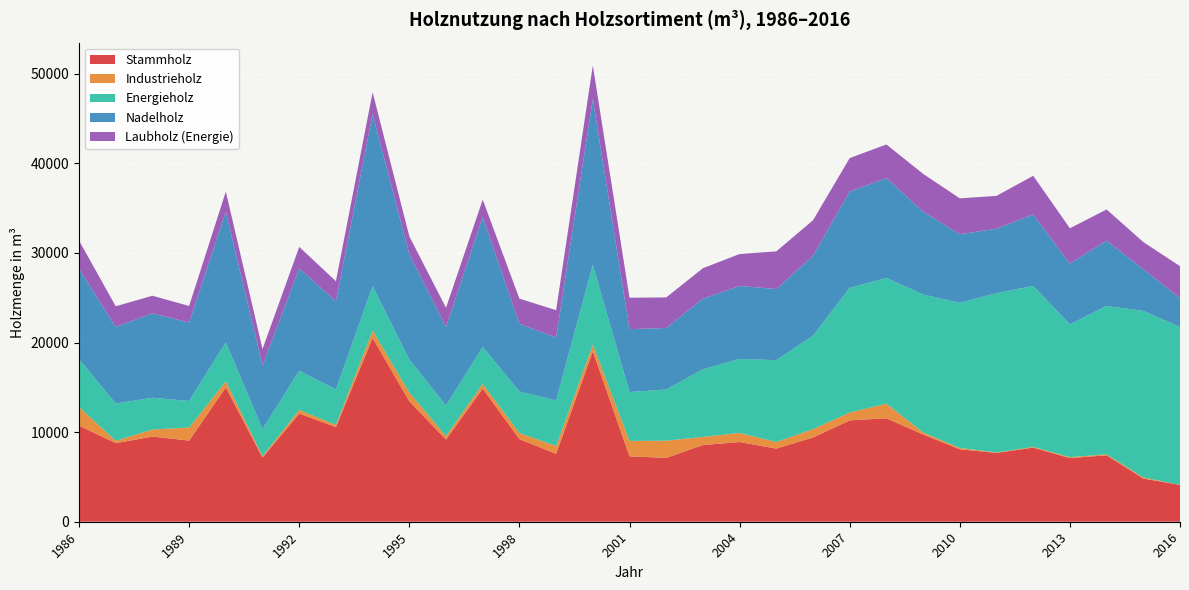

Reading right to left, list all the values displayed in this chart.

Stammholz: 2016=4109	2015=4818	2014=7417	2013=7104	2012=8272	2011=7687	2010=8086	2009=9745	2008=11544	2007=11313	2006=9407	2005=8166	2004=8895	2003=8562	2002=7124	2001=7305	2000=19033	1999=7580	1998=9216	1997=14871	1996=9178	1995=13441	1994=20512	1993=10571	1992=12066	1991=7163	1990=14999	1989=9059	1988=9504	1987=8772	1986=10732
Industrieholz: 2016=5	2015=129	2014=109	2013=105	2012=81	2011=48	2010=145	2009=222	2008=1632	2007=875	2006=928	2005=731	2004=1017	2003=904	2002=1922	2001=1713	2000=728	1999=872	1998=687	1997=513	1996=382	1995=970	1994=823	1993=243	1992=412	1991=157	1990=670	1989=1454	1988=790	1987=262	1986=2071
Energieholz: 2016=17623	2015=18592	2014=16564	2013=14822	2012=17970	2011=17782	2010=16205	2009=15397	2008=14041	2007=13911	2006=10441	2005=9141	2004=8257	2003=7550	2002=5709	2001=5459	2000=8922	1999=5086	1998=4634	1997=4143	1996=3410	1995=3676	1994=4980	1993=3945	1992=4375	1991=3013	1990=4355	1989=2966	1988=3549	1987=4160	1986=5340
Nadelholz: 2016=3222	2015=4658	2014=7287	2013=6783	2012=7976	2011=7198	2010=7652	2009=9256	2008=11141	2007=10768	2006=8898	2005=7938	2004=8152	2003=7888	2002=6876	2001=7018	2000=18524	1999=7027	1998=7552	1997=14474	1996=8771	1995=11759	1994=19200	1993=9849	1992=11437	1991=7108	1990=14589	1989=8765	1988=9424	1987=8543	1986=10104
Laubholz (Energie): 2016=3569	2015=3023	2014=3482	2013=3941	2012=4318	2011=3660	2010=4010	2009=4215	2008=3755	2007=3726	2006=3978	2005=4205	2004=3562	2003=3396	2002=3408	2001=3512	2000=3723	1999=3049	1998=2815	1997=1951	1996=2142	1995=2010	1994=2424	1993=2239	1992=2387	1991=1834	1990=2239	1989=1841	1988=1961	1987=2315	1986=3137